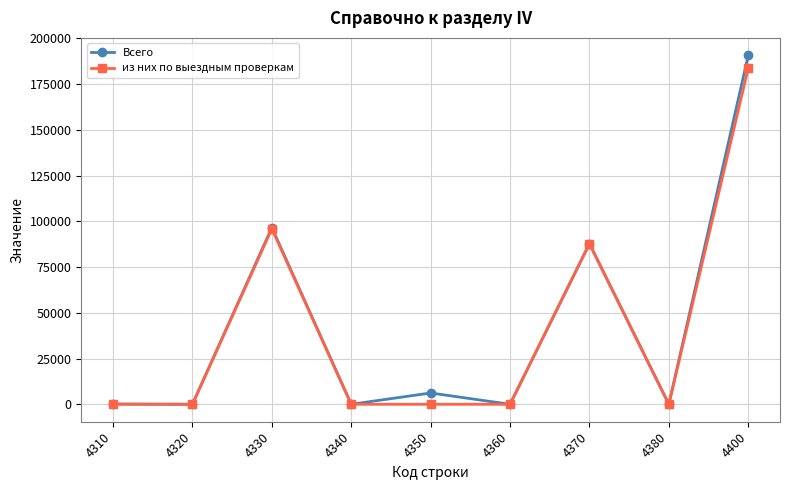

Which series changed the most between 4310 and 4330?

Всего